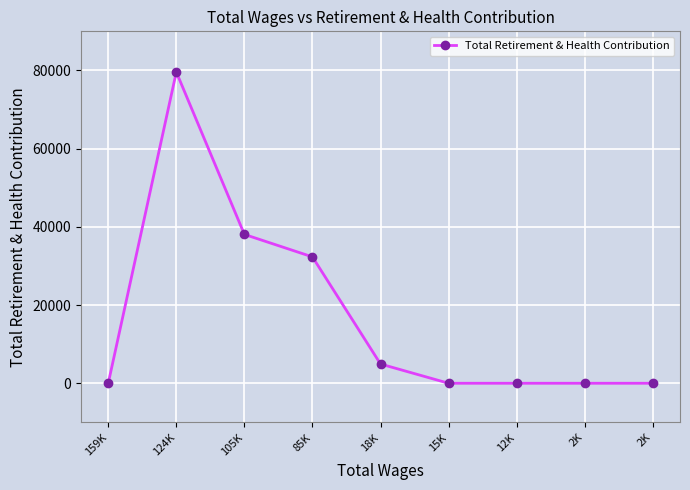

Count the number of values greater than 0.

4